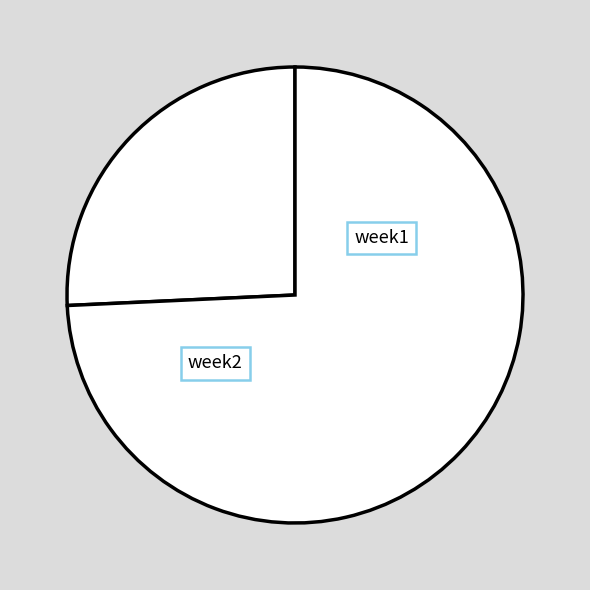

Which has a higher value, week2 or week1?

week2